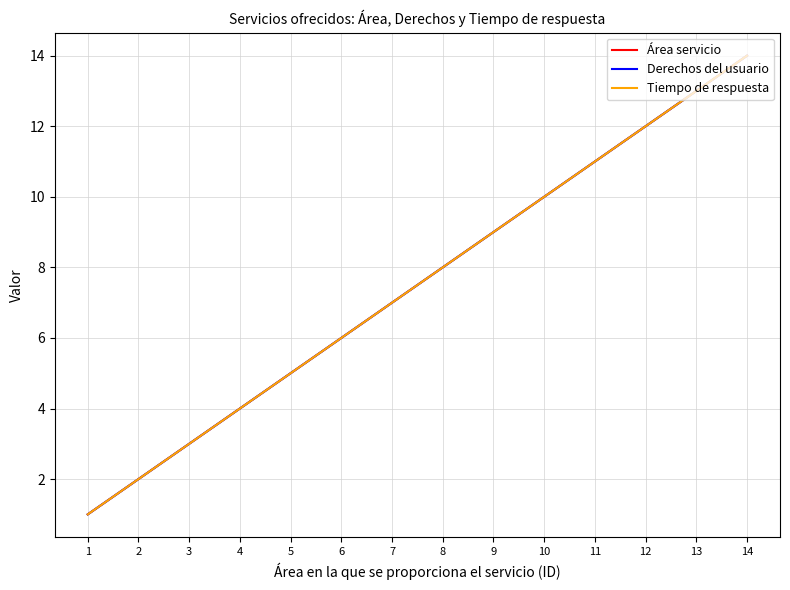

Reading left to right, transcribe all the data shown in this chart.

Área servicio: 1	2	3	4	5	6	7	8	9	10	11	12	13	14
Derechos del usuario: 1	2	3	4	5	6	7	8	9	10	11	12	13	14
Tiempo de respuesta: 1	2	3	4	5	6	7	8	9	10	11	12	13	14